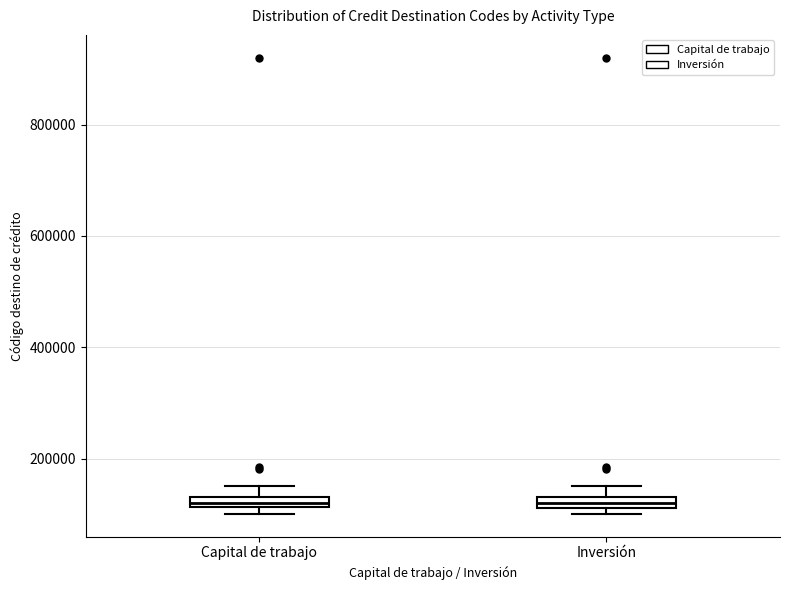

Where is the lower edge of the box for Inversión on the y-axis? The values are not printed on the chart, so give them approximately, as read against the axis.

120000